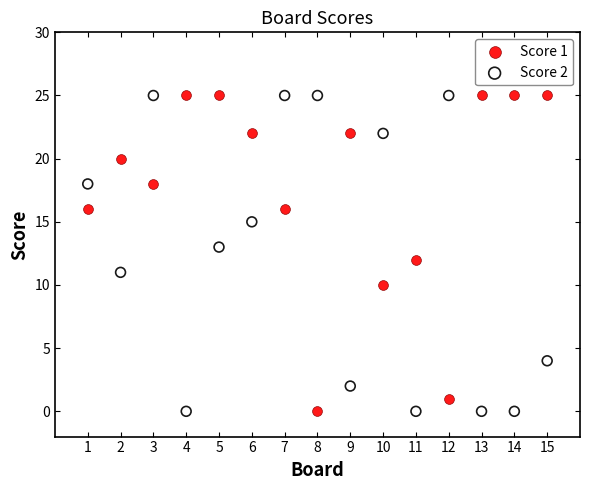

Across all data points, what is the range of X values (max minus min)?

14